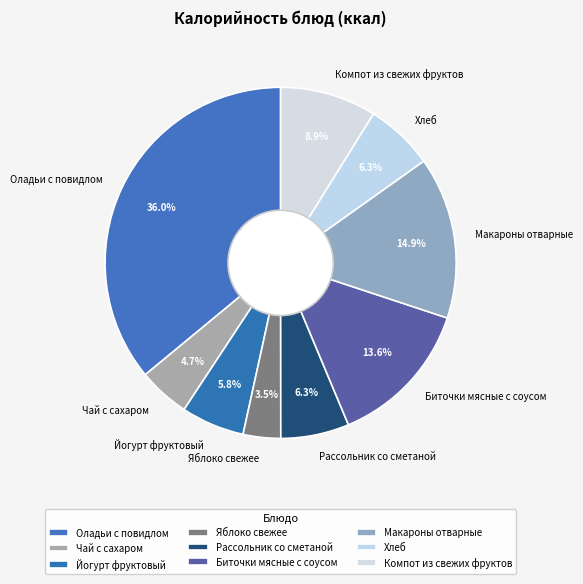

Which slice is the largest?

Оладьи с повидлом